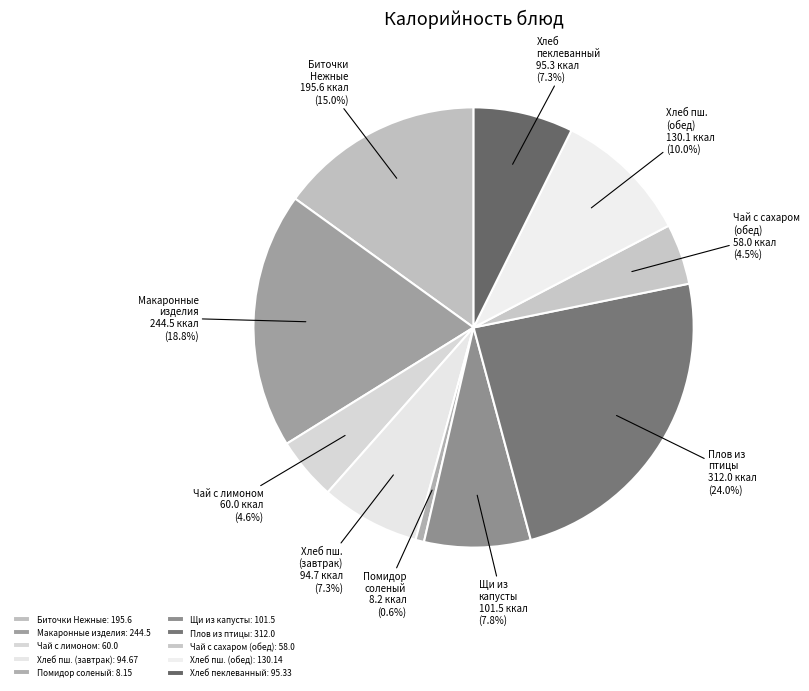

How many slices are in this pie chart?

10